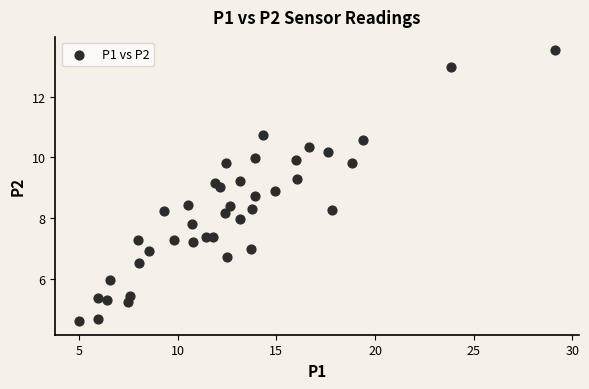

What is the range of X values (max minus min)?

24.1